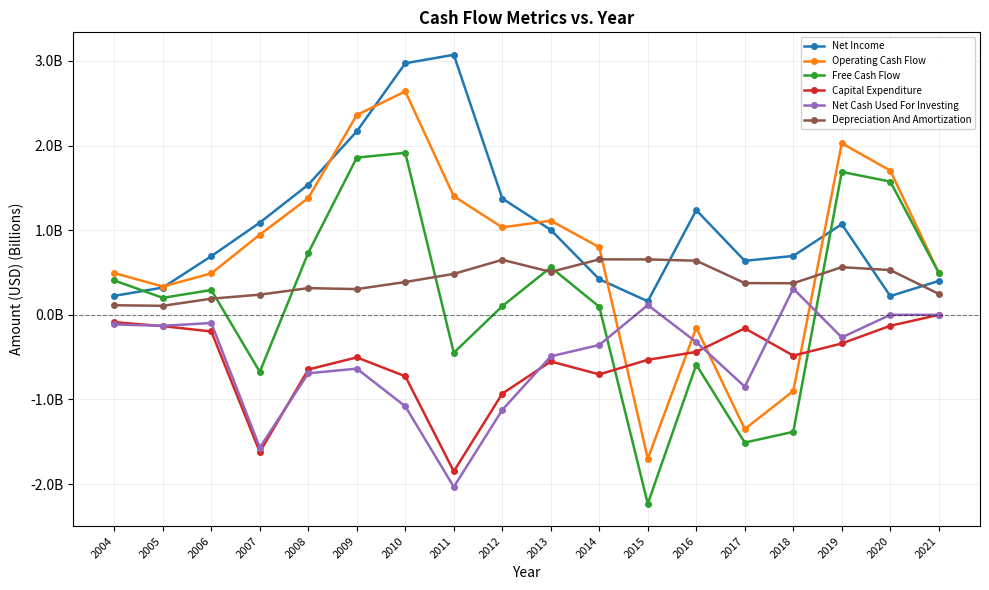

True or false: Depreciation And Amortization has a value of 0.2 at 2007.

True